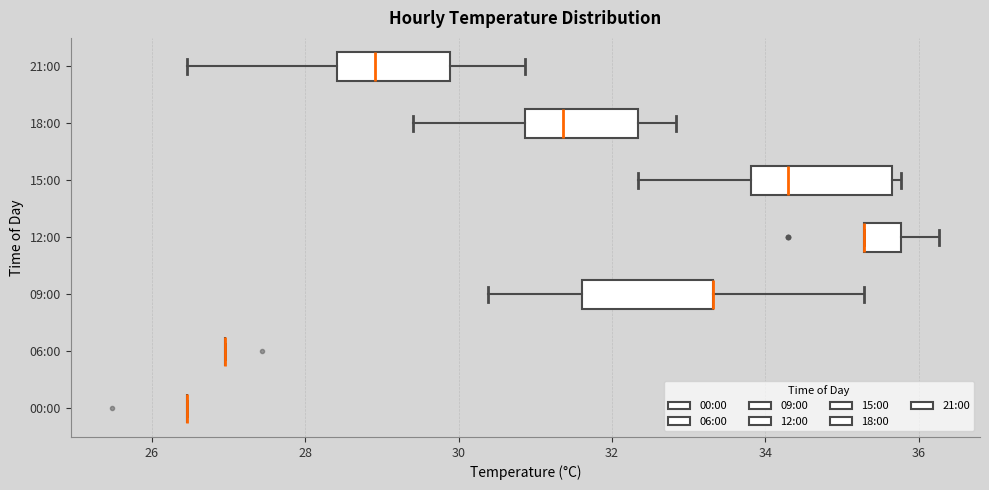

Reading bottom to top, read every box against the x-axis: the position of its median line, the range the box covers, and the ends of its whiskers. The values are not printed on the chart, so give them approximately, as read against the axis.

00:00: box collapsed to a line at 26.4, whiskers 26.4 to 26.4
06:00: box collapsed to a line at 27.0, whiskers 27.0 to 27.0
09:00: median 33.4 (drawn on the box's right edge), box 31.6 to 33.4, whiskers 30.4 to 35.2
12:00: median 35.2 (drawn on the box's left edge), box 35.2 to 35.8, whiskers 35.2 to 36.2
15:00: median 34.4, box 33.8 to 35.6, whiskers 32.4 to 35.8
18:00: median 31.4, box 30.8 to 32.4, whiskers 29.4 to 32.8
21:00: median 29.0, box 28.4 to 29.8, whiskers 26.4 to 30.8